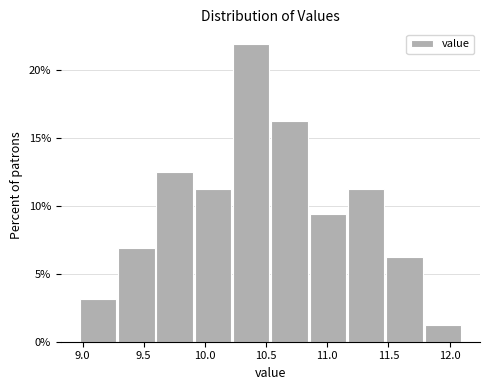

Reading left to right, transcribe this chart: for each bar, give the range it covers on the x-axis and its height. Neither the bar edges nor the heights are printed on the chart, so give them approximately, as read against the axes.

8.95 to 9.30: 3.0
9.30 to 9.60: 7.0
9.60 to 9.90: 12.5
9.90 to 10.20: 11.5
10.20 to 10.55: 22.0
10.55 to 10.85: 16.5
10.85 to 11.15: 9.5
11.15 to 11.45: 11.5
11.45 to 11.80: 6.5
11.80 to 12.10: 1.5